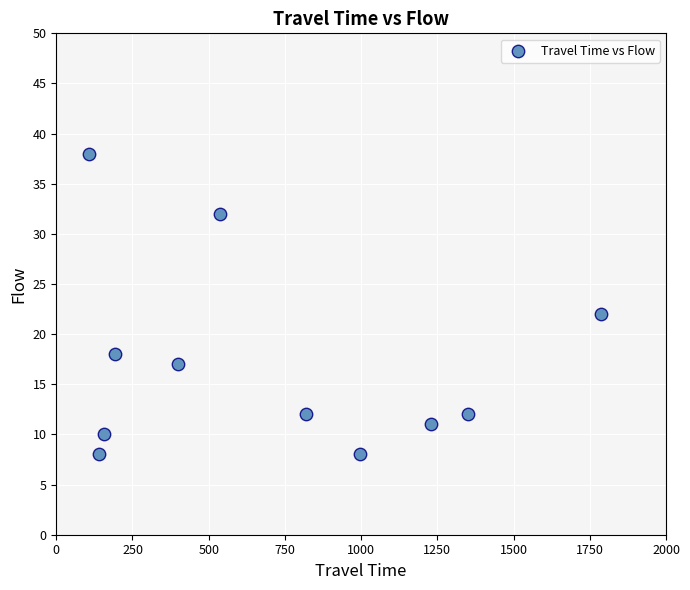

What Y value in the scatter plot is closest to 23?

22